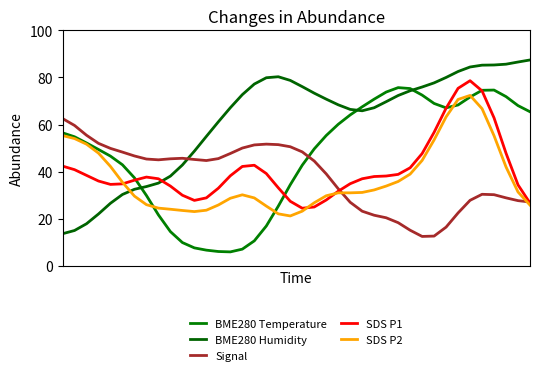

What is the average value of the BME280 Humidity series?

61.6